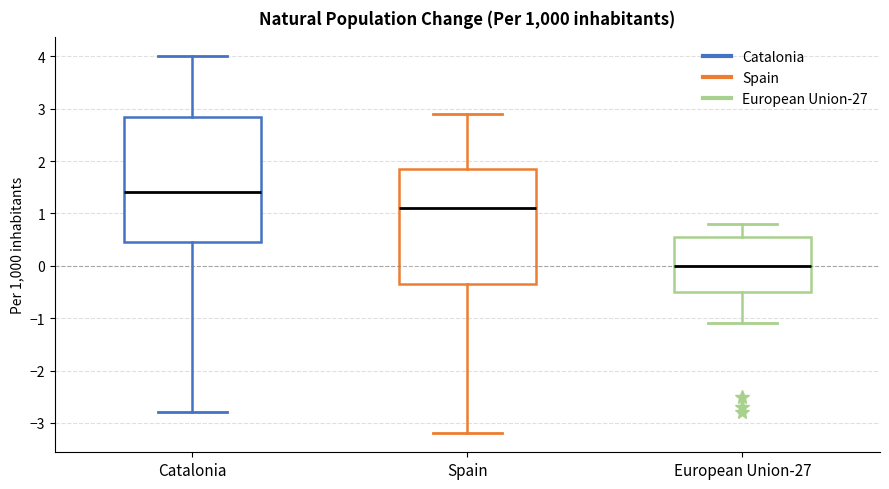

Which box's median line is the lowest?

European Union-27